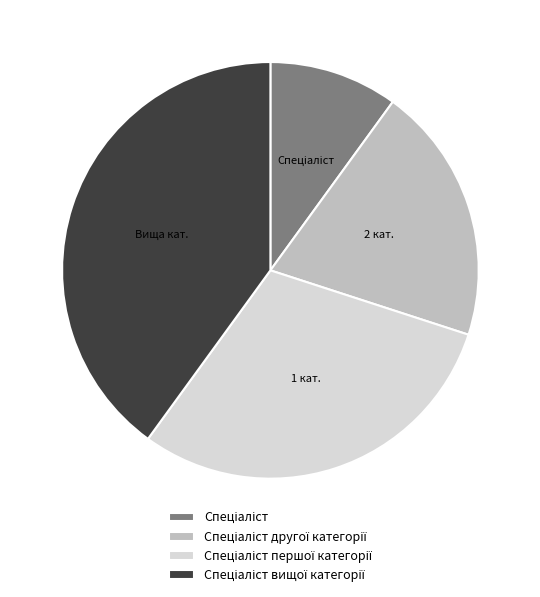

Does any single category account for the majority?

No